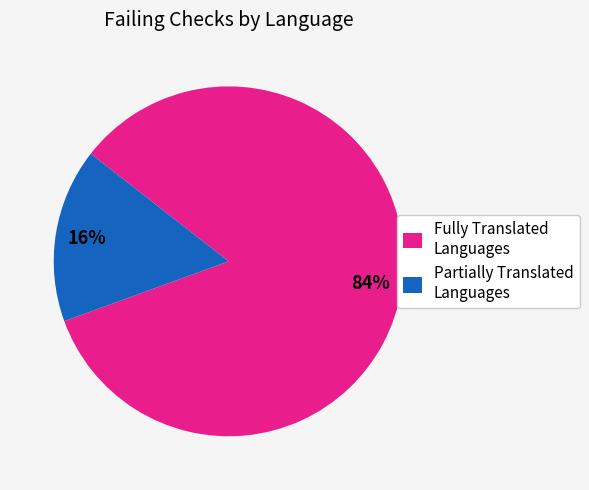

True or false: Partially Translated Languages accounts for 29% of the total.

False